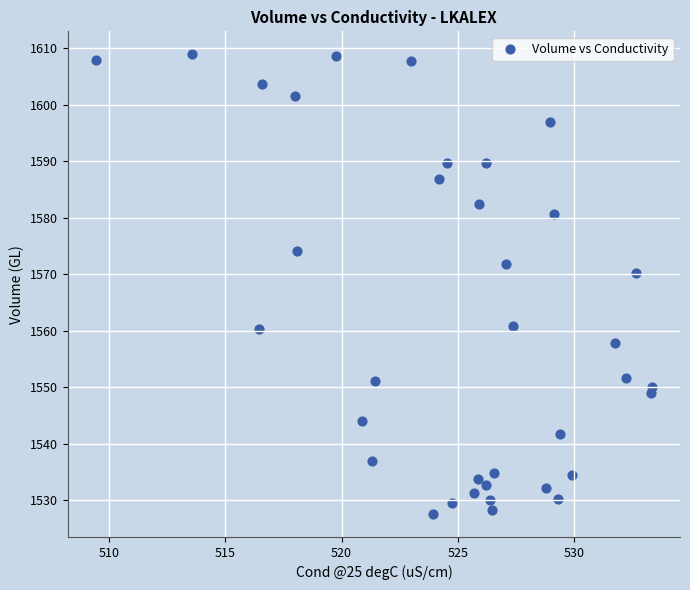

What is the range of Y values (max minus min)?

81.3